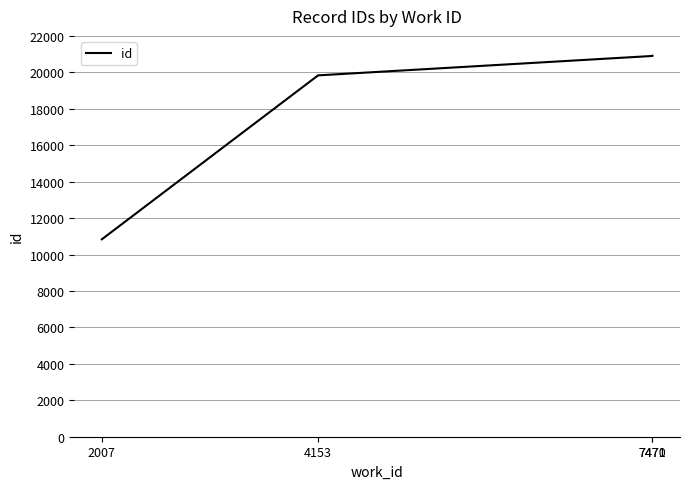

Reading left to right, extract all data points from this chart.

10834	19833	20898	20899	20901	20902	20903	20904	20905	20906